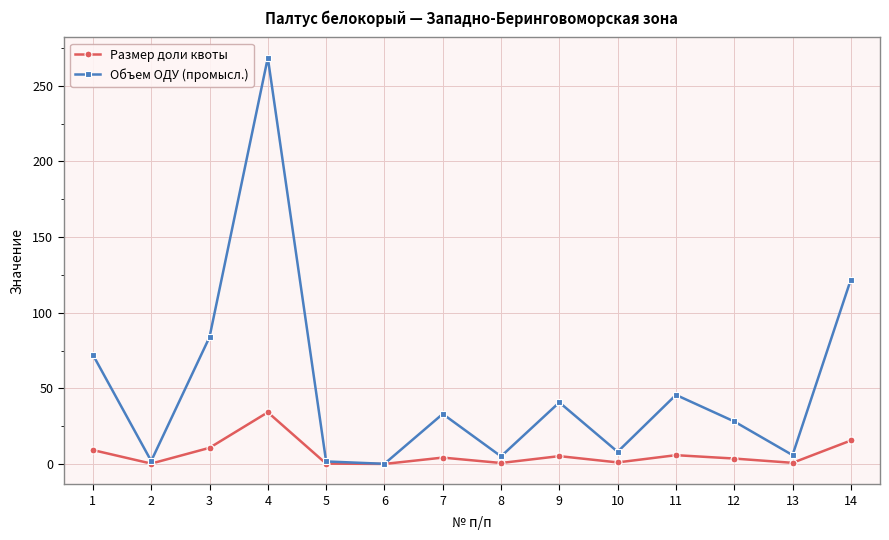

At which label is Объем ОДУ (промысл.) closest to 134?

14